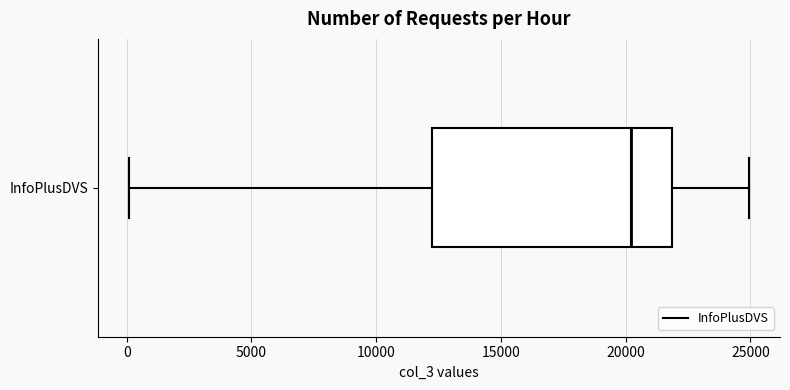

Where is the right edge of the box for InfoPlusDVS on the x-axis? The values are not printed on the chart, so give them approximately, as read against the axis.

22000